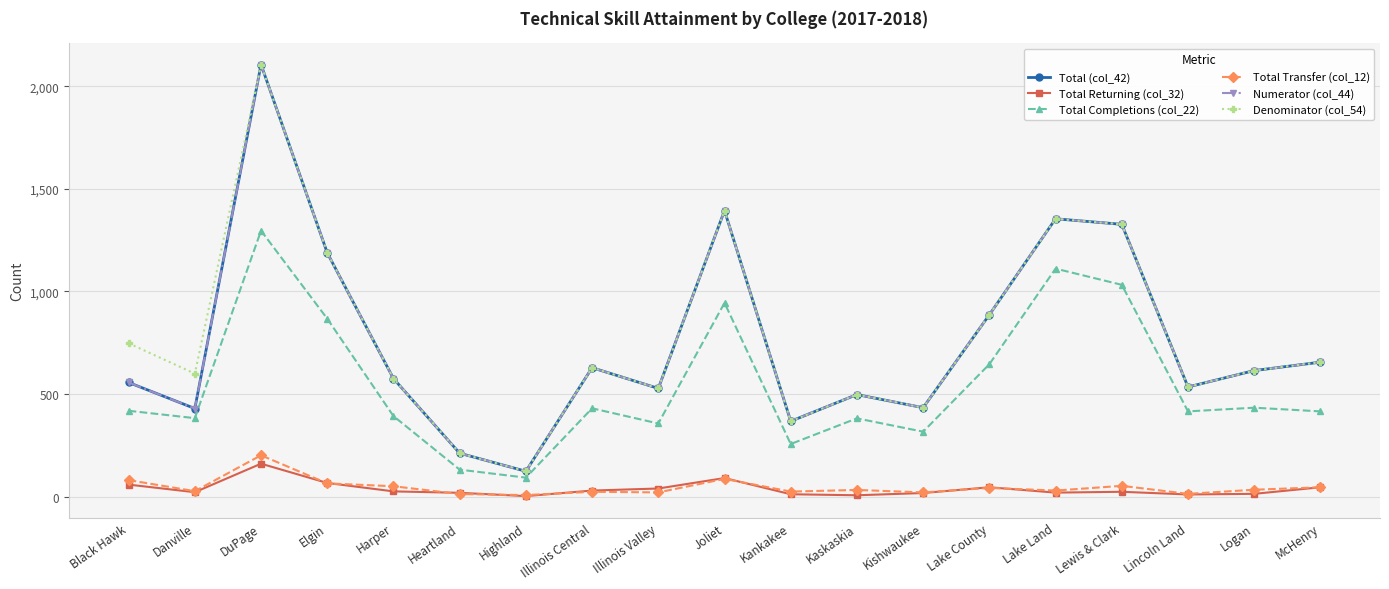

The value of Denominator (col_54) at Lake County is 886. True or false?

True